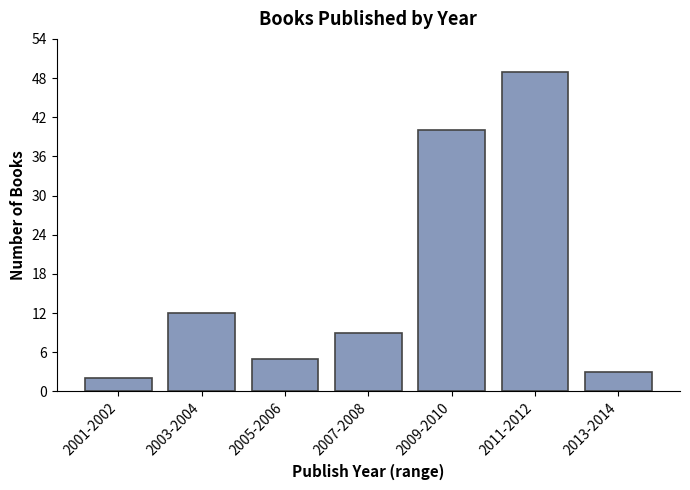

Reading left to right, extract all data points from this chart.

2	12	5	9	40	49	3